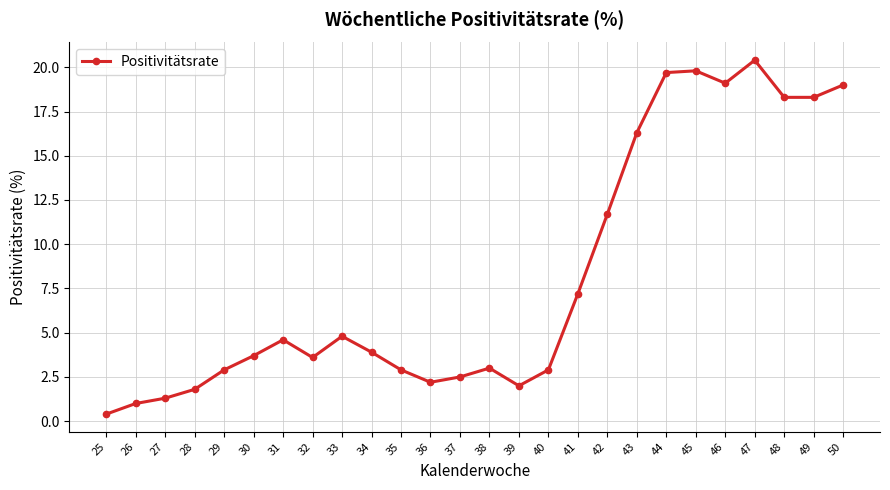

What is the value of the 18th point from the left?

11.7